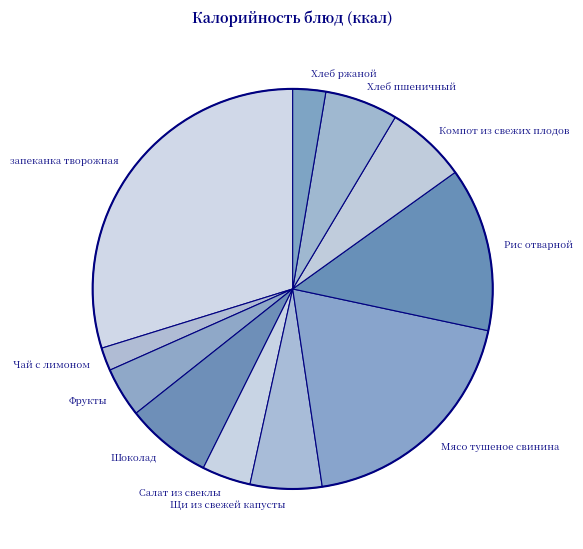

What is the largest slice in the pie chart?

запеканка творожная